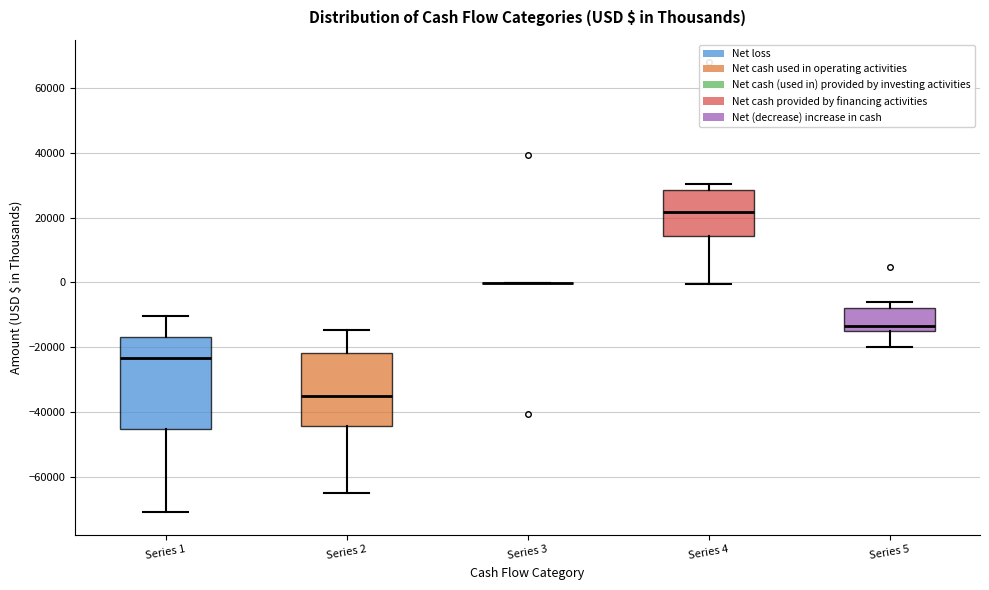

Reading left to right, read every box against the y-axis: the position of its median line, the range the box covers, and the ends of its whiskers. The values are not printed on the chart, so give them approximately, as read against the axis.

Series 1: median -24000, box -46000 to -18000, whiskers -72000 to -10000
Series 2: median -36000, box -44000 to -22000, whiskers -66000 to -14000
Series 3: box collapsed to a line at 0, whiskers 0 to 0
Series 4: median 22000, box 14000 to 28000, whiskers 0 to 30000
Series 5: median -14000, box -16000 to -8000, whiskers -20000 to -6000